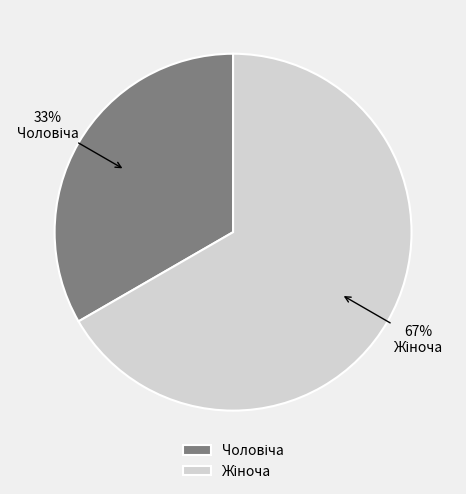

Is there any slice that represents more than half of the pie?

Yes